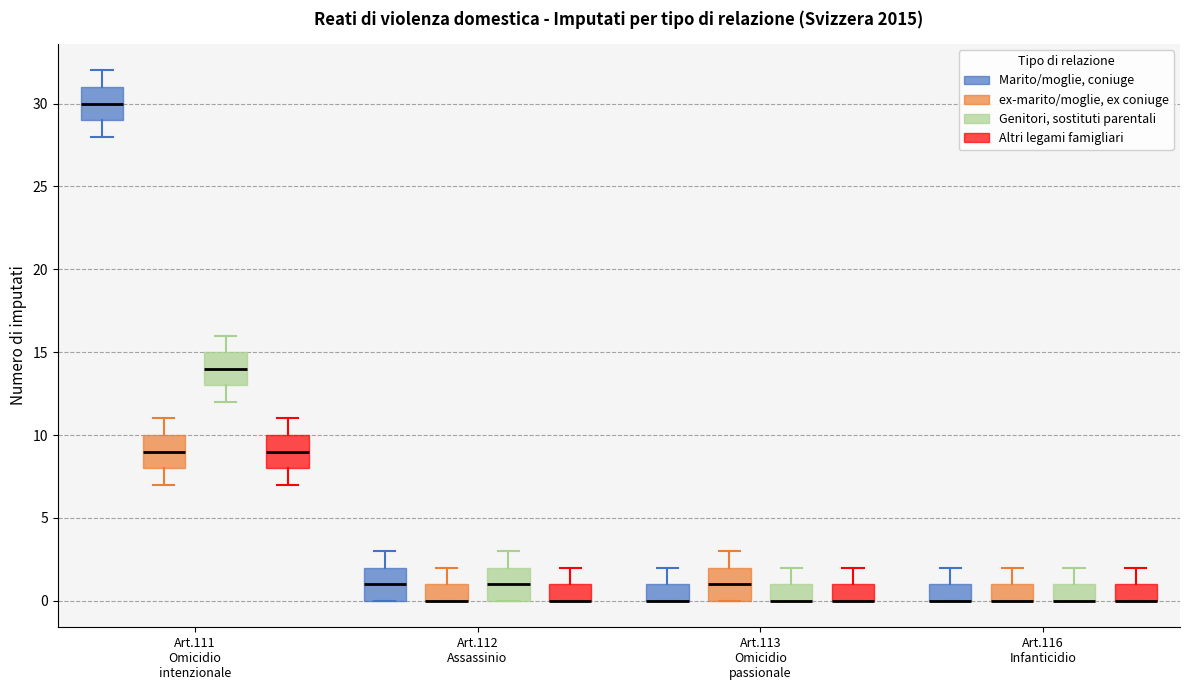

Reading left to right, transcribe this box plot: for each box, give where its median line is, the range the box spans, and where its two whiskers end, as read against the y-axis. The values are not printed on the chart, so give them approximately, as read against the axis.

Art.111 Omicidio intenzionale (Marito/moglie, coniuge): median 30, box 29 to 31, whiskers 28 to 32
Art.111 Omicidio intenzionale (ex-marito/moglie, ex coniuge): median 9, box 8 to 10, whiskers 7 to 11
Art.111 Omicidio intenzionale (Genitori, sostituti parentali): median 14, box 13 to 15, whiskers 12 to 16
Art.111 Omicidio intenzionale (Altri legami famigliari): median 9, box 8 to 10, whiskers 7 to 11
Art.112 Assassinio (Marito/moglie, coniuge): median 1, box 0 to 2, whiskers 0 to 3
Art.112 Assassinio (ex-marito/moglie, ex coniuge): median 0 (drawn on the box's lower edge), box 0 to 1, whiskers 0 to 2
Art.112 Assassinio (Genitori, sostituti parentali): median 1, box 0 to 2, whiskers 0 to 3
Art.112 Assassinio (Altri legami famigliari): median 0 (drawn on the box's lower edge), box 0 to 1, whiskers 0 to 2
Art.113 Omicidio passionale (Marito/moglie, coniuge): median 0 (drawn on the box's lower edge), box 0 to 1, whiskers 0 to 2
Art.113 Omicidio passionale (ex-marito/moglie, ex coniuge): median 1, box 0 to 2, whiskers 0 to 3
Art.113 Omicidio passionale (Genitori, sostituti parentali): median 0 (drawn on the box's lower edge), box 0 to 1, whiskers 0 to 2
Art.113 Omicidio passionale (Altri legami famigliari): median 0 (drawn on the box's lower edge), box 0 to 1, whiskers 0 to 2
Art.116 Infanticidio (Marito/moglie, coniuge): median 0 (drawn on the box's lower edge), box 0 to 1, whiskers 0 to 2
Art.116 Infanticidio (ex-marito/moglie, ex coniuge): median 0 (drawn on the box's lower edge), box 0 to 1, whiskers 0 to 2
Art.116 Infanticidio (Genitori, sostituti parentali): median 0 (drawn on the box's lower edge), box 0 to 1, whiskers 0 to 2
Art.116 Infanticidio (Altri legami famigliari): median 0 (drawn on the box's lower edge), box 0 to 1, whiskers 0 to 2